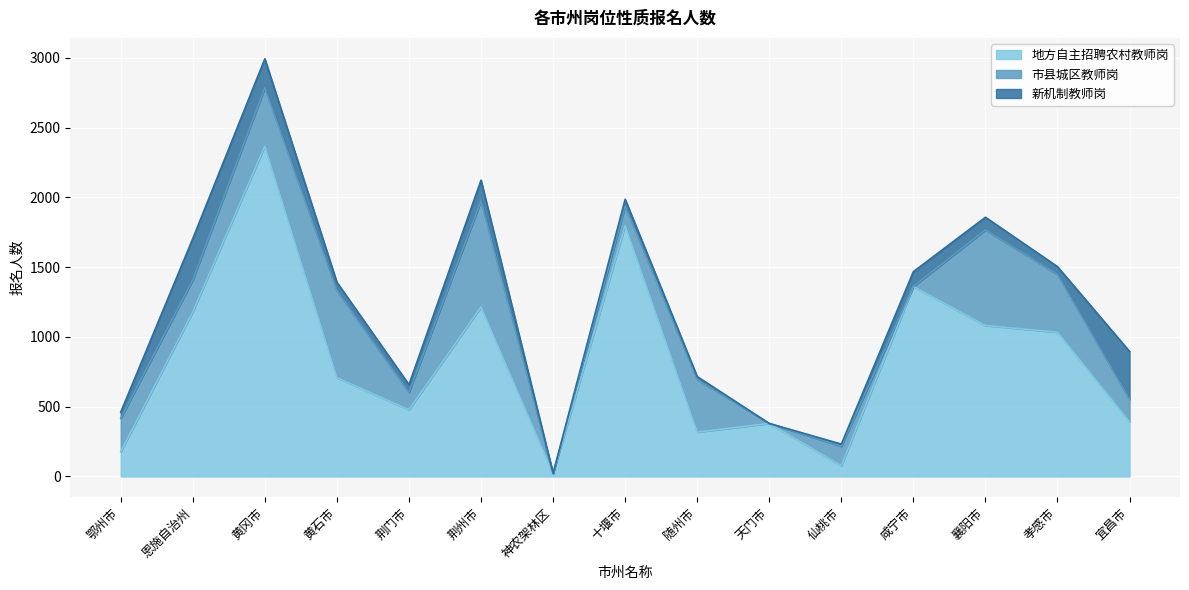

True or false: 新机制教师岗 and 市县城区教师岗 cross at least once.

True